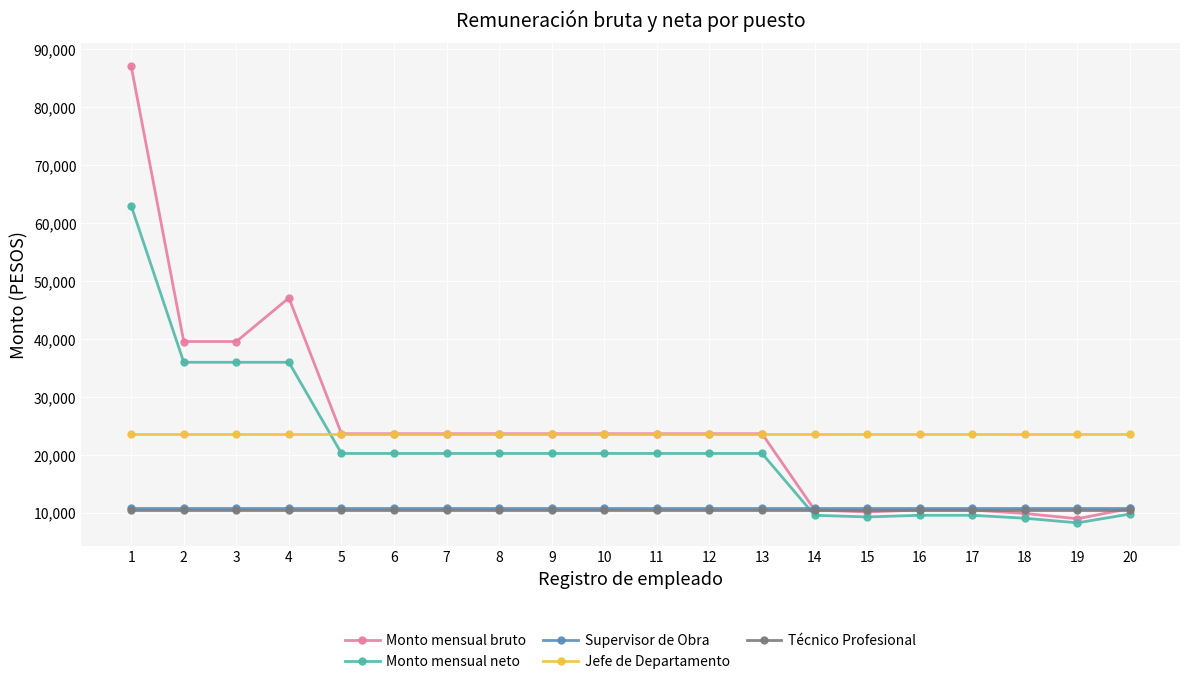

What is the minimum value shown in the chart?

8260.3